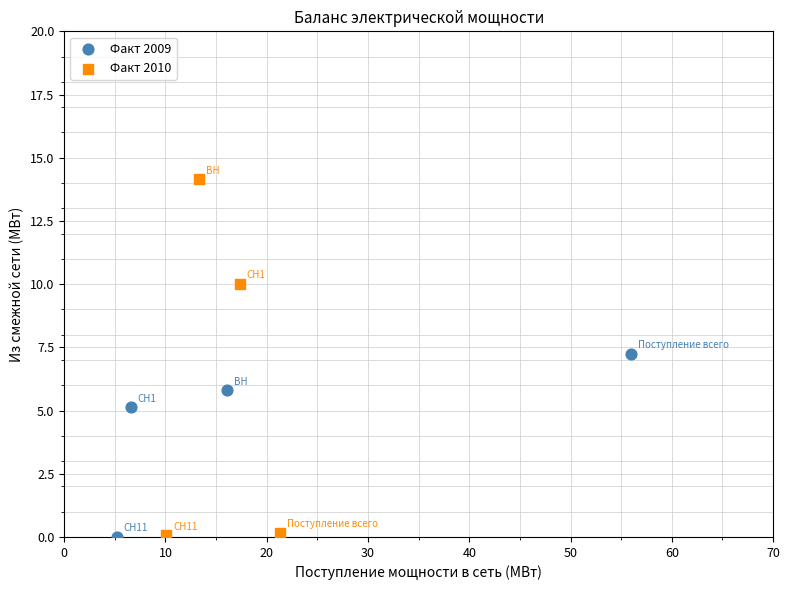

Which series has the widest spread of Y values?

Факт 2010